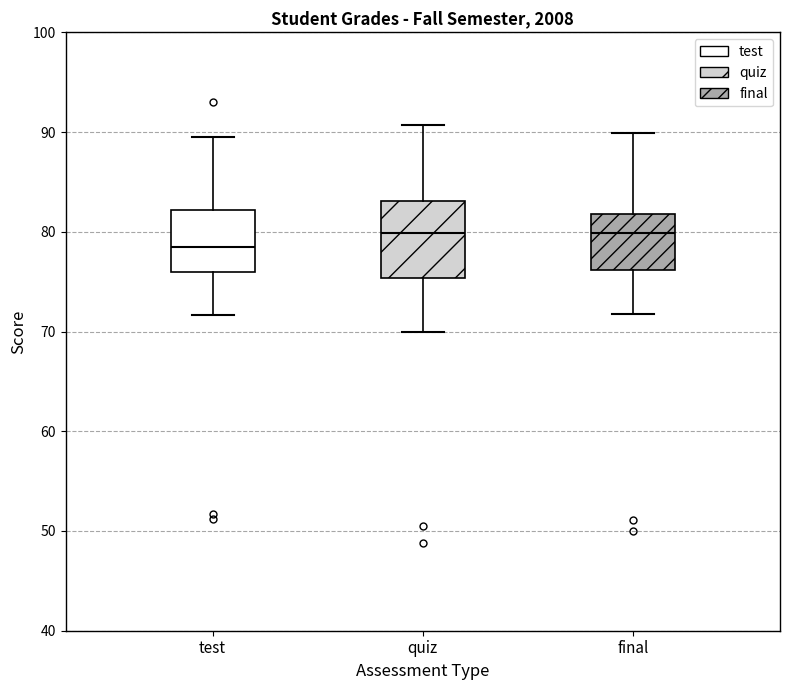

Reading left to right, read every box against the y-axis: the position of its median line, the range the box covers, and the ends of its whiskers. The values are not printed on the chart, so give them approximately, as read against the axis.

test: median 79, box 76 to 82, whiskers 72 to 90
quiz: median 80, box 75 to 83, whiskers 70 to 91
final: median 80, box 76 to 82, whiskers 72 to 90